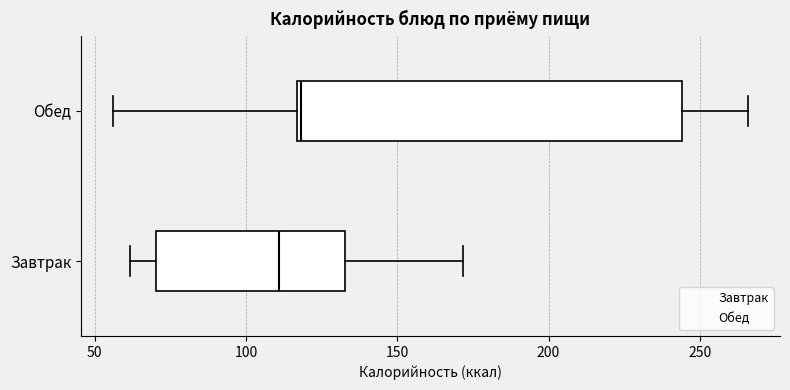

Which box's median line is the furthest to the right?

Обед